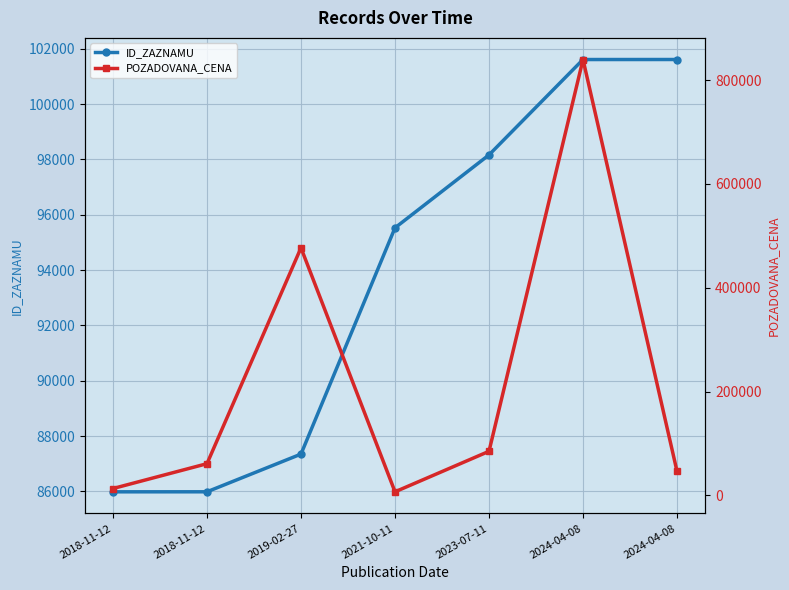

How many lines are shown in the chart?

2